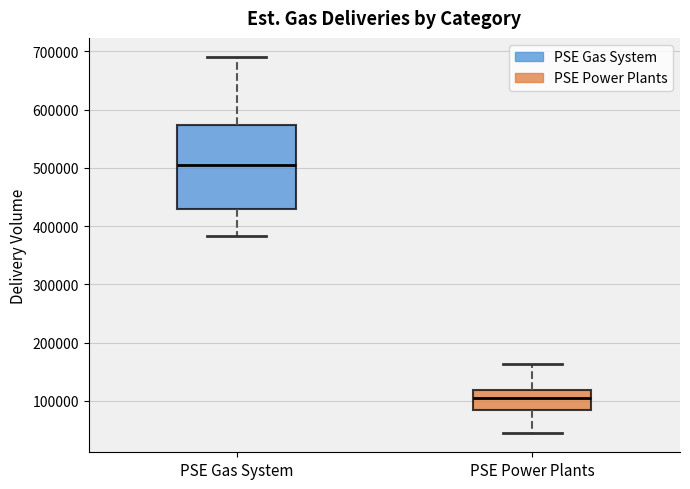

Reading left to right, read every box against the y-axis: the position of its median line, the range the box covers, and the ends of its whiskers. The values are not printed on the chart, so give them approximately, as read against the axis.

PSE Gas System: median 500000, box 430000 to 570000, whiskers 380000 to 690000
PSE Power Plants: median 110000, box 90000 to 120000, whiskers 40000 to 160000